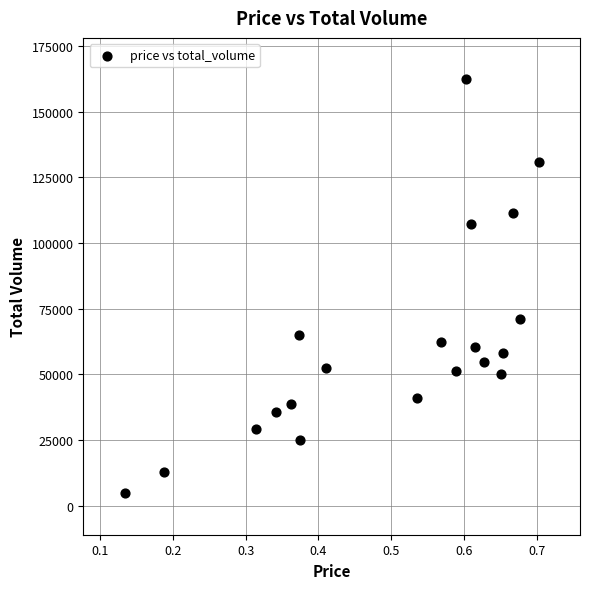

What Y value in the scatter plot is closest to 83466?

71050.5